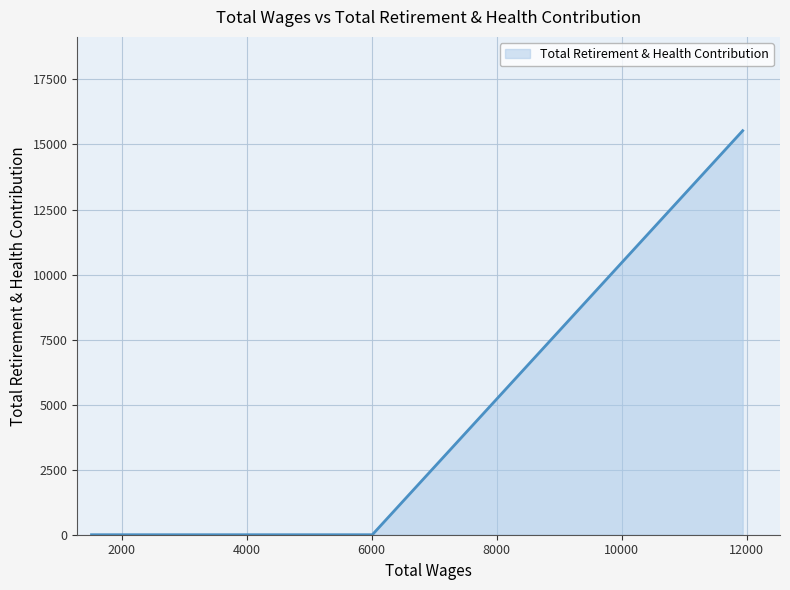

What is the sum of all values?

15529